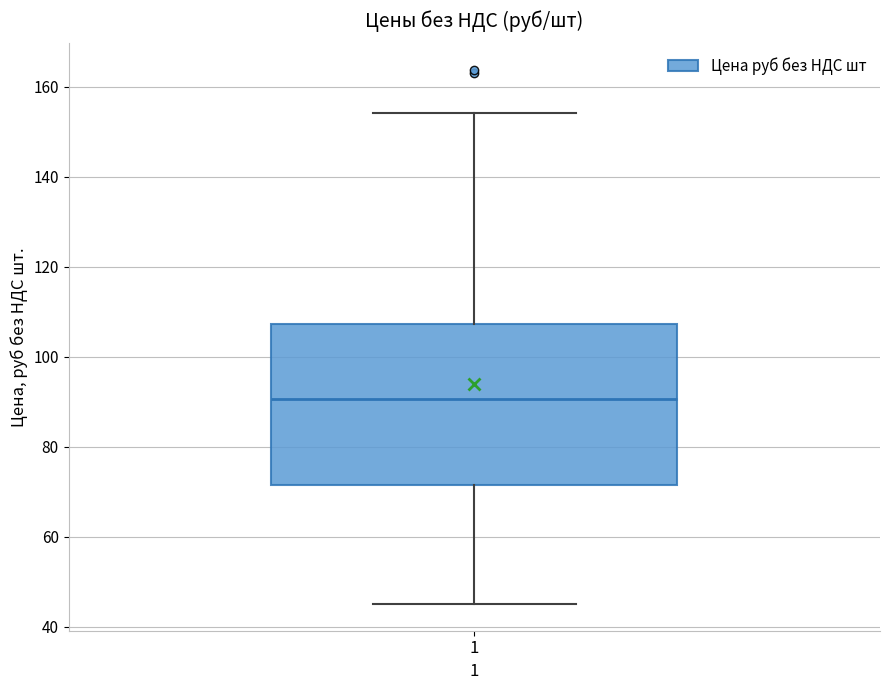

Where does the median line of the box at x = 1 sit on the y-axis? The values are not printed on the chart, so give them approximately, as read against the axis.

90